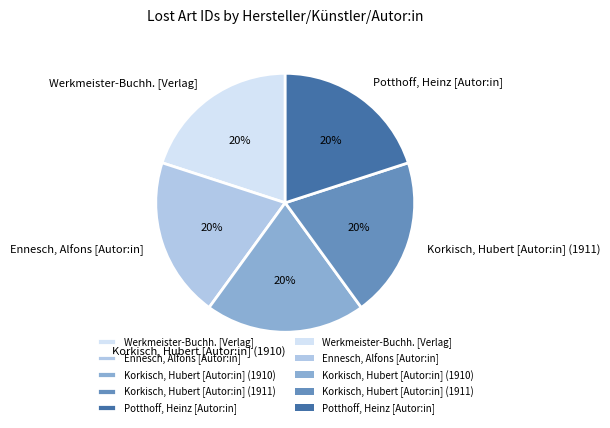

True or false: Korkisch, Hubert [Autor:in] (1911) accounts for 20% of the total.

True